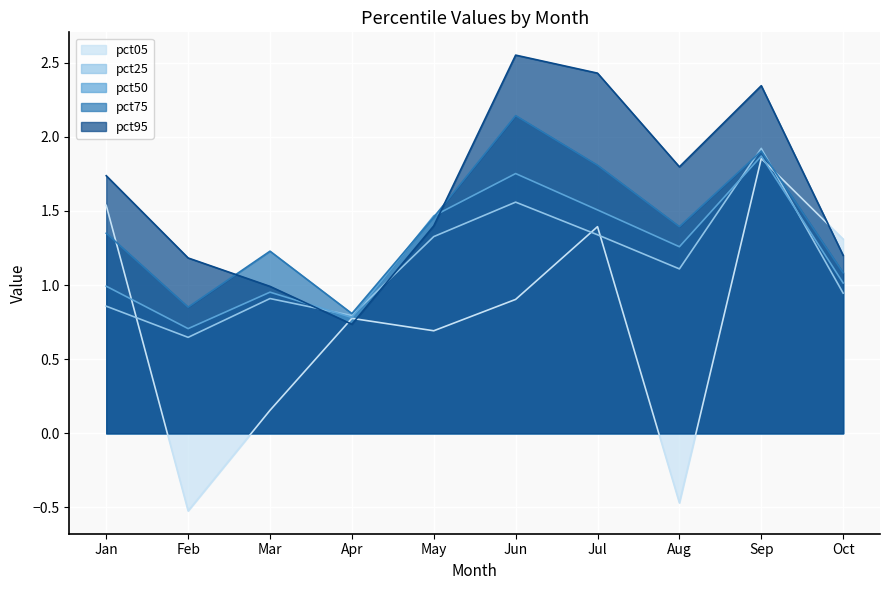

The value of pct50 at Sep is 1.1. True or false?

False